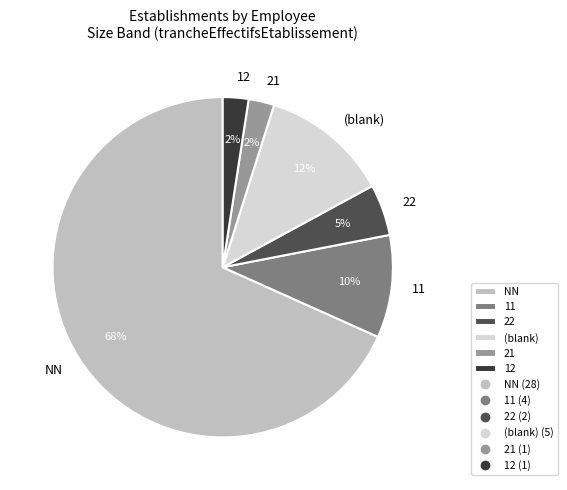

To the nearest percent, what portion does 12 represent?

2%